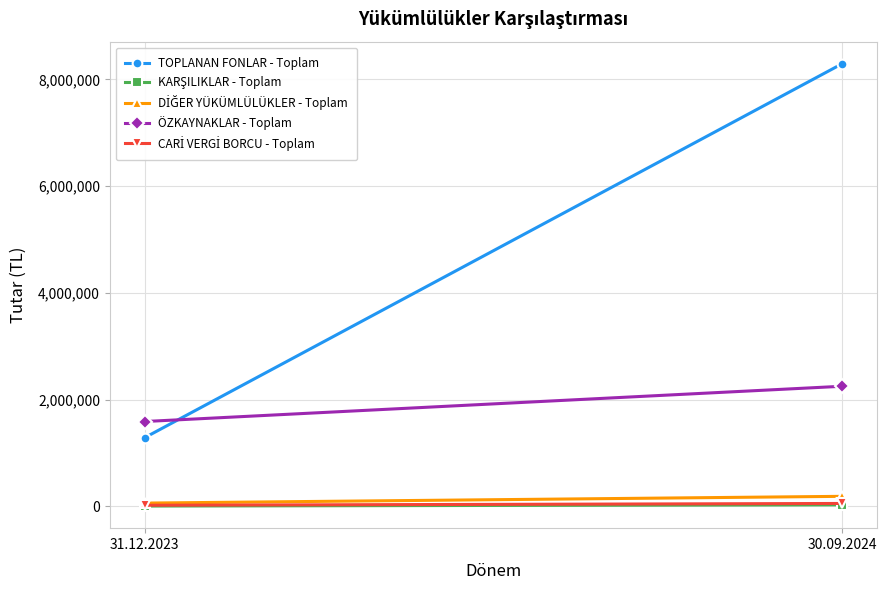

Reading left to right, what are all the values shown in this chart?

TOPLANAN FONLAR - Toplam: 1288878	8293348
KARŞILIKLAR - Toplam: 7508	30294
DİĞER YÜKÜMLÜLÜKLER - Toplam: 62973	189656
ÖZKAYNAKLAR - Toplam: 1591240	2251816
CARİ VERGİ BORCU - Toplam: 22191	56054